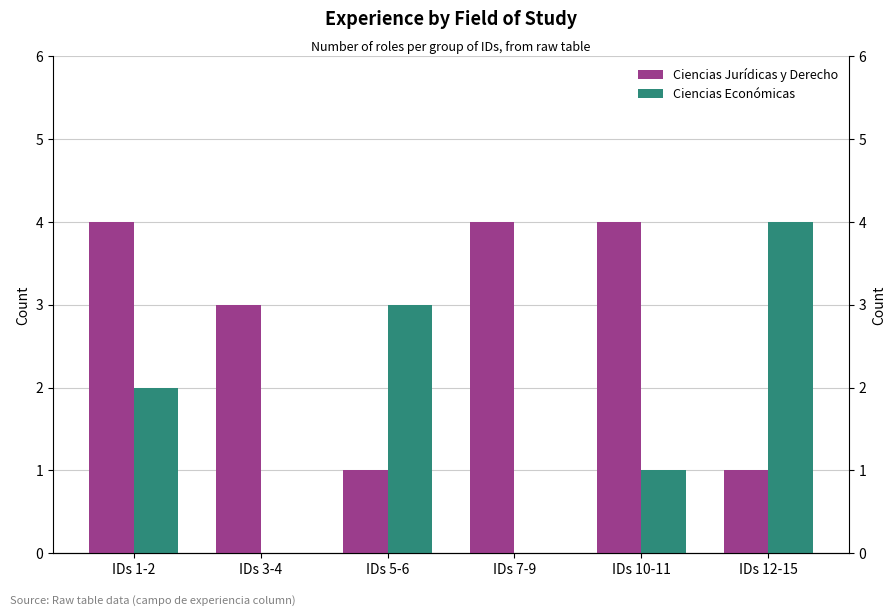

Which series has the largest range (max minus min)?

Ciencias Económicas